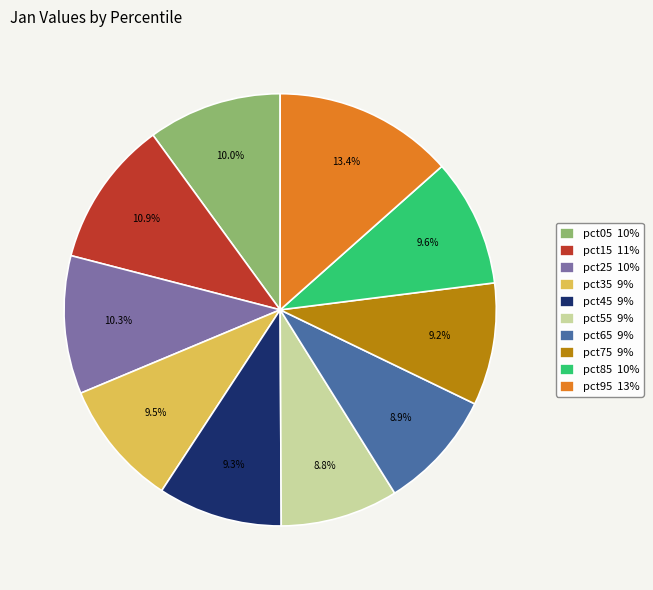

Is there a majority slice in this chart?

No